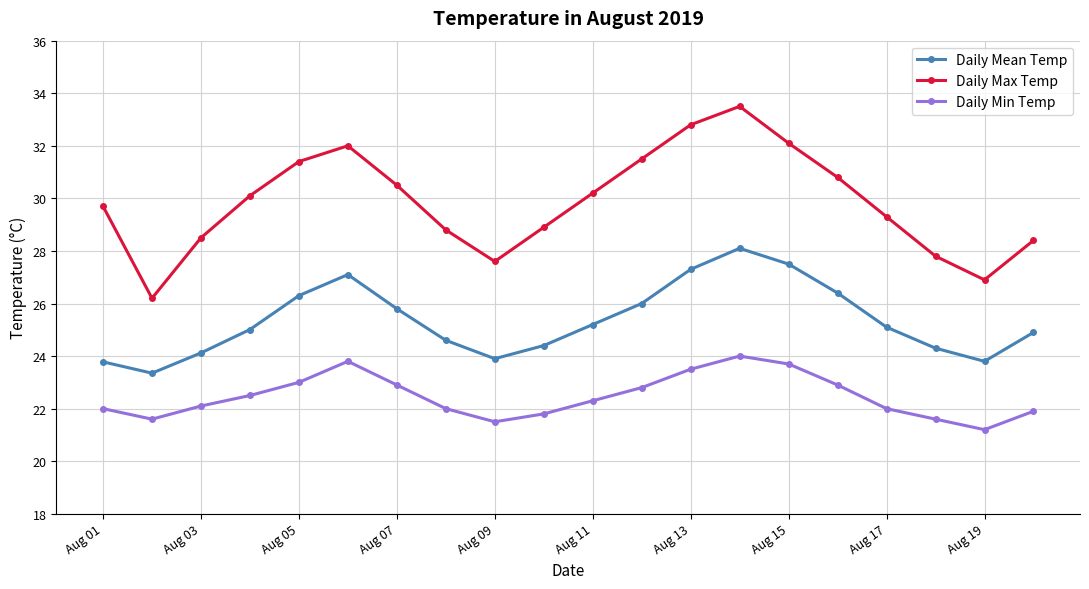

Which series has the largest total across all categories?

Daily Max Temp